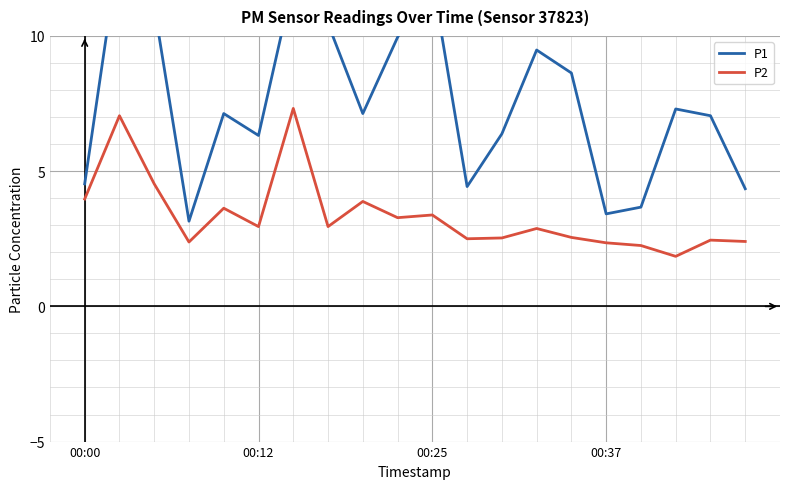

How many interior local valleys does the P2 series have?

6